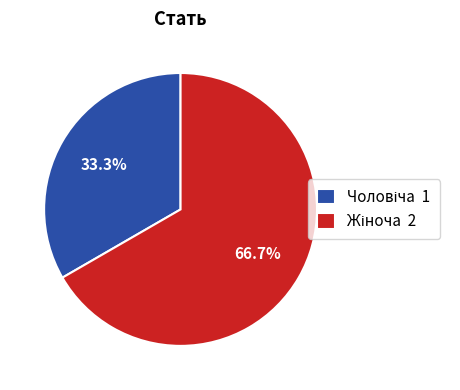

Is there a majority slice in this chart?

Yes